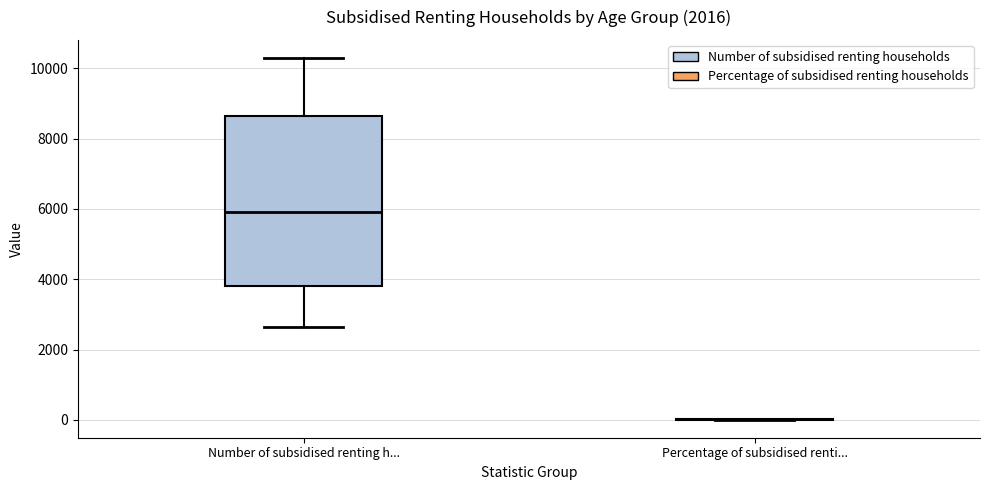

Where is the lower edge of the box for Number of subsidised renting h... on the y-axis? The values are not printed on the chart, so give them approximately, as read against the axis.

3800